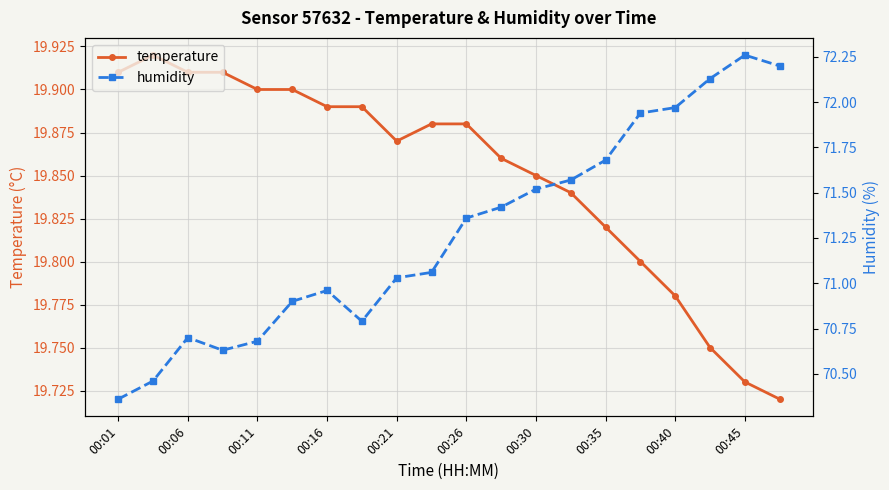

The temperature series shows 12.7 at 00:45. True or false?

False